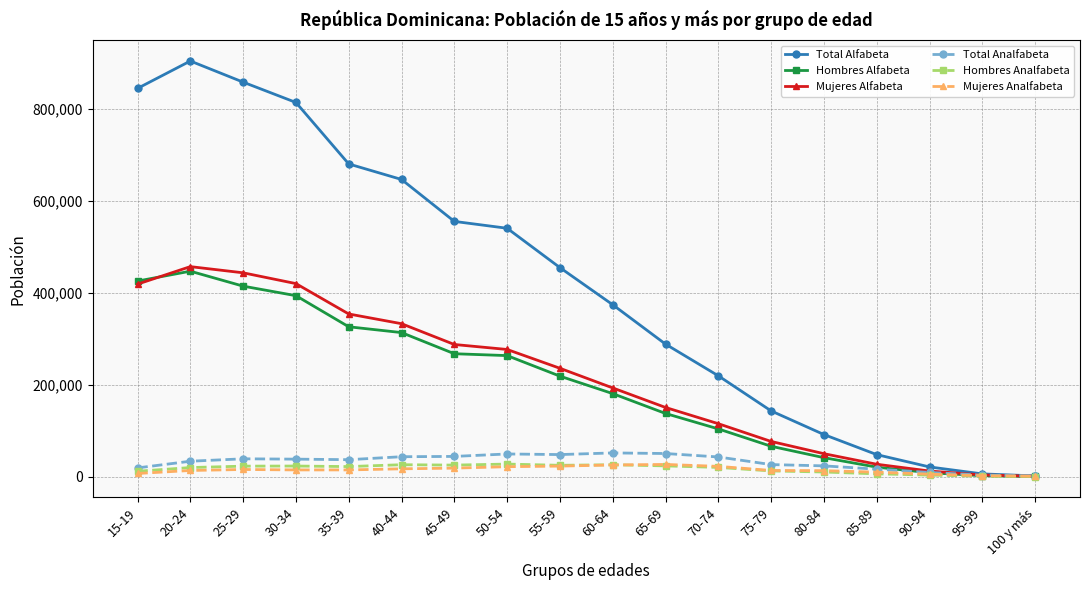

What is the label of the 1st point from the left?

15-19